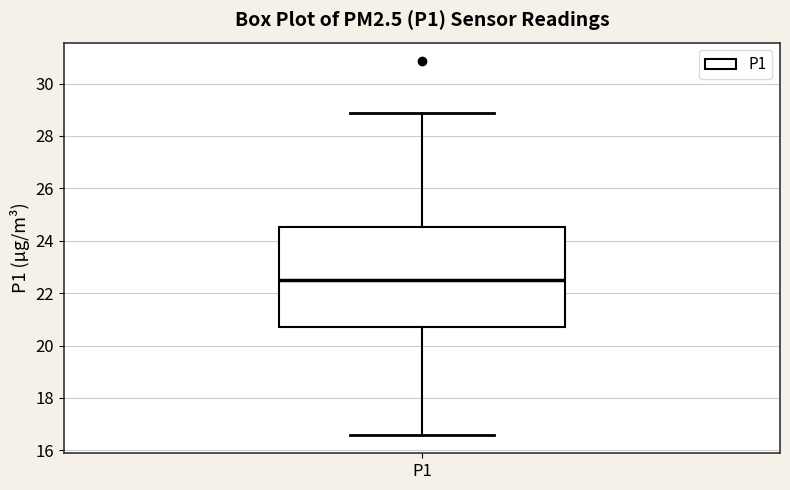

Read this box plot against the y-axis: the position of the median line, the range covered by the box, and the ends of both whiskers. The values are not printed on the chart, so give them approximately, as read against the axis.

median 22.4, box 20.8 to 24.6, whiskers 16.6 to 28.8